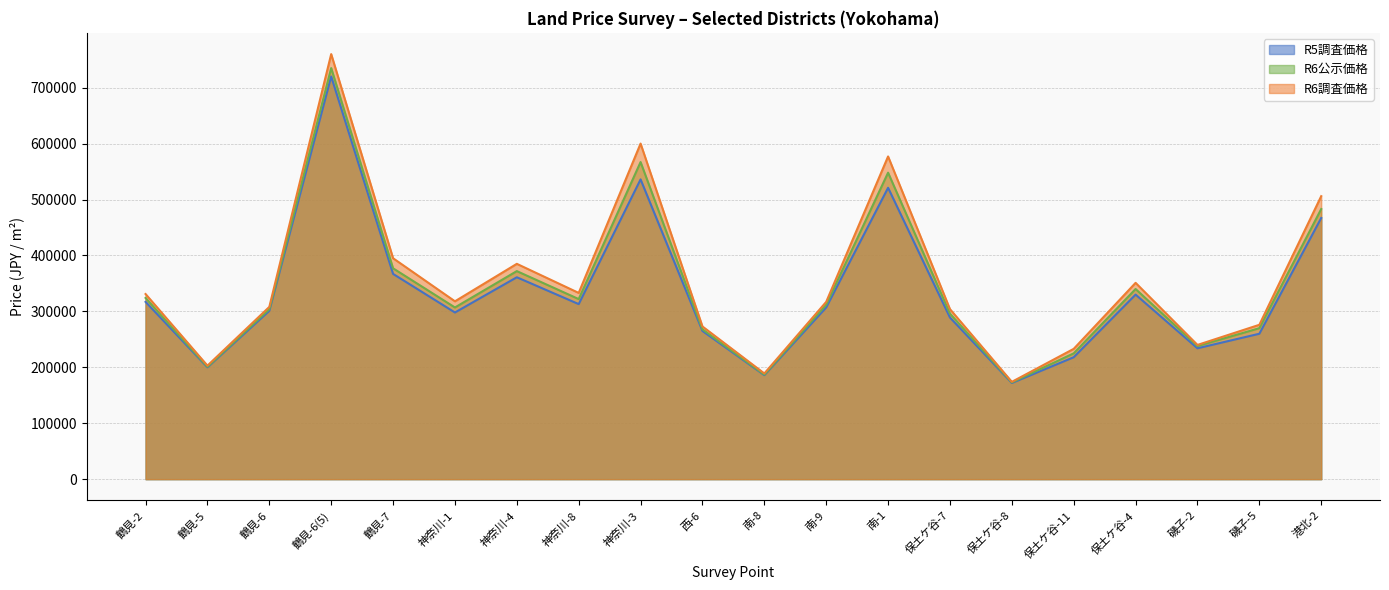

At which category is the sum across all series the highest?

鶴見-6(5)